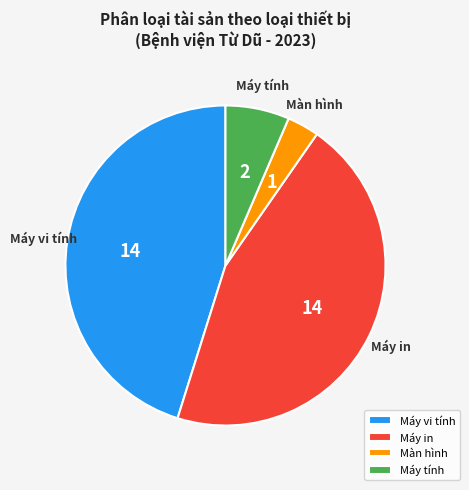

Which category has the smallest portion of the pie?

Màn hình